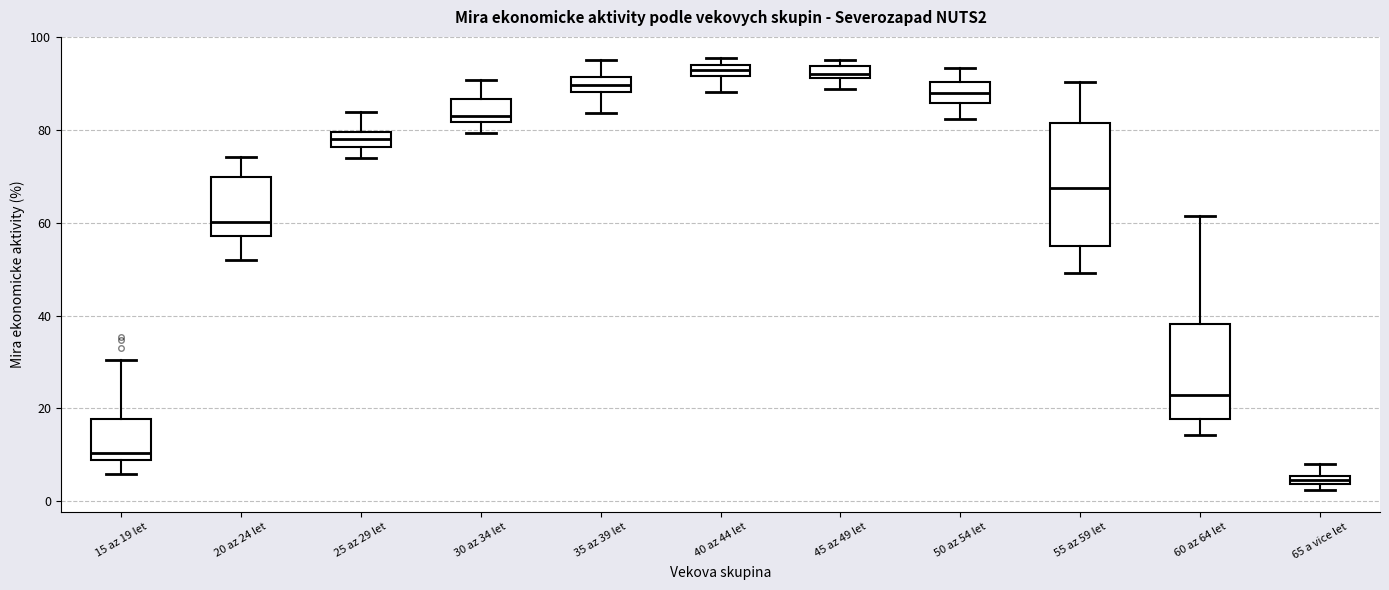

Which box's median line is the lowest?

65 a vice let